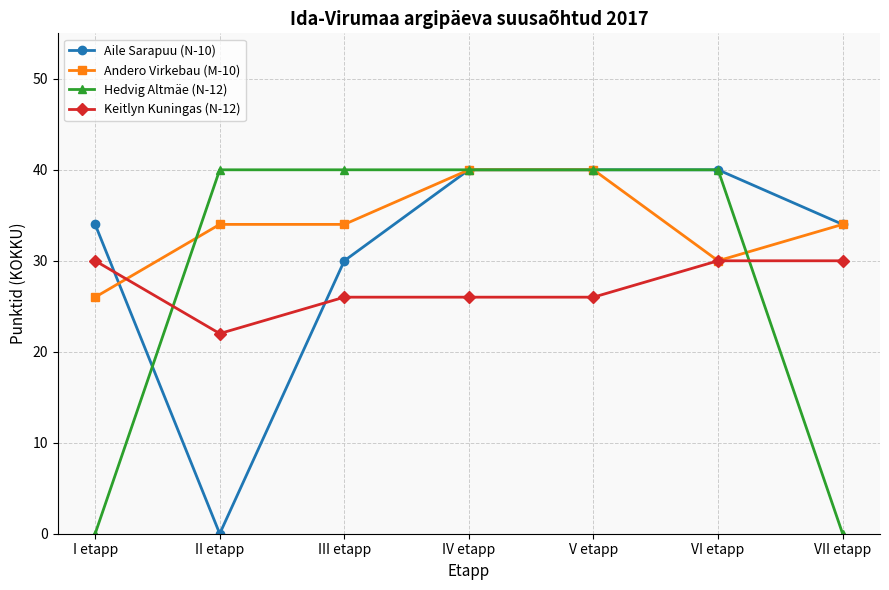

What is the sum of all Hedvig Altmäe (N-12) values?

200